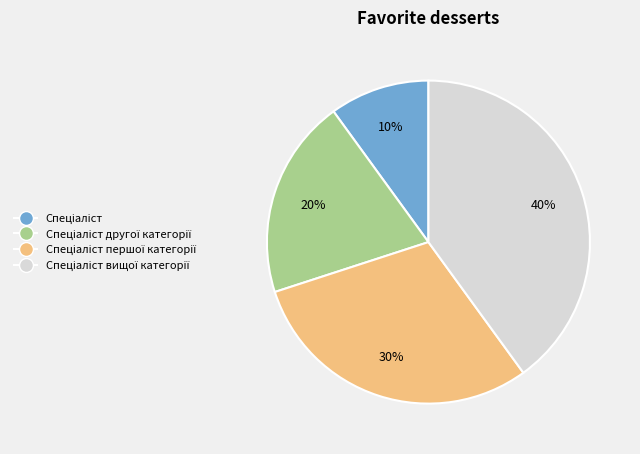

Is there a majority slice in this chart?

No